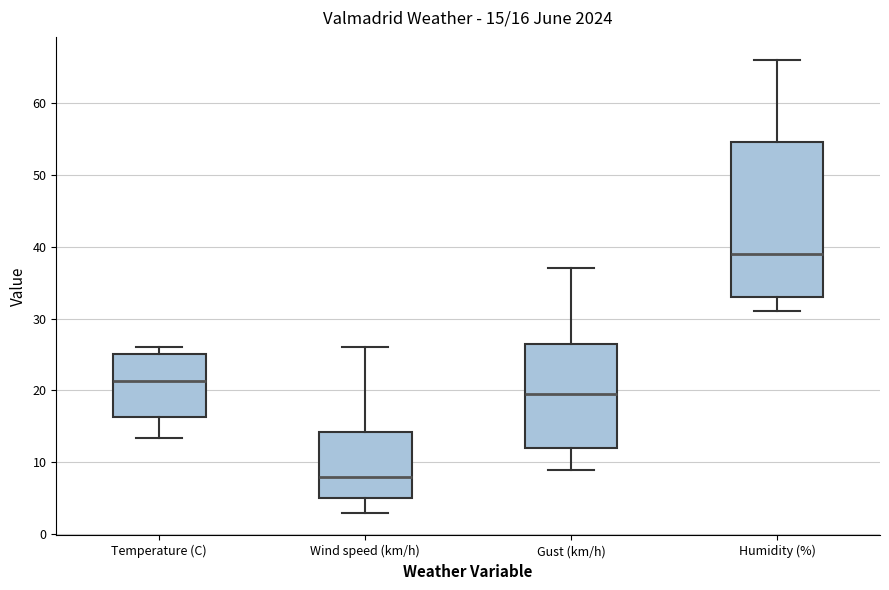

Which box's median line is the highest?

Humidity (%)